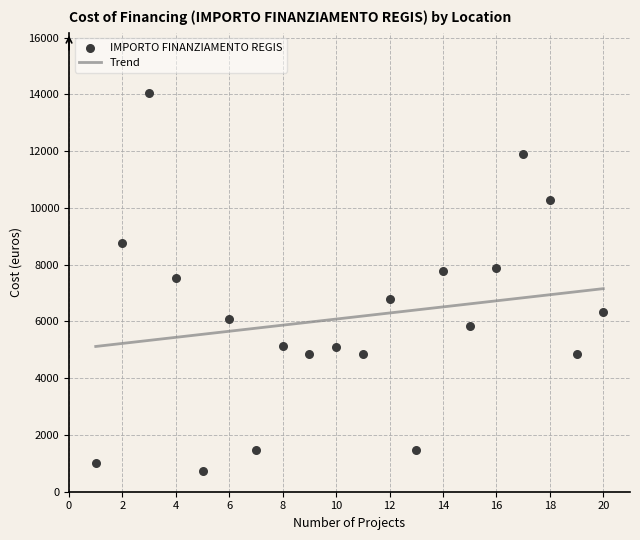

What is the lowest value of the Trend series?

5118.2